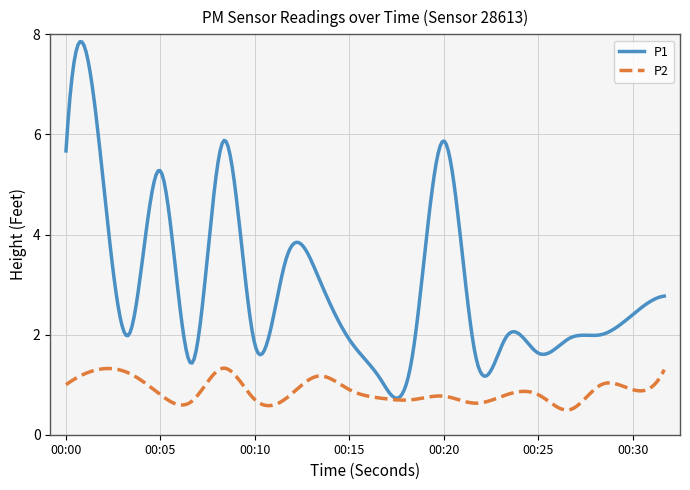

How many lines are shown in the chart?

2